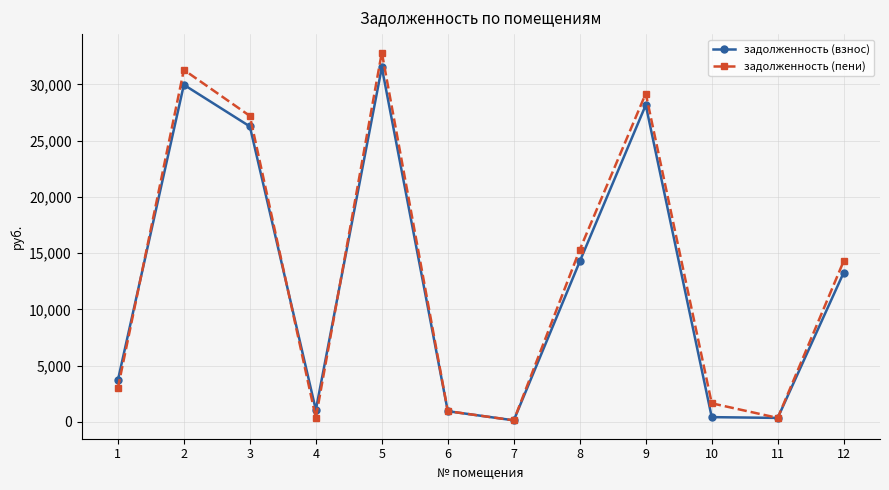

What is the smallest value displayed?

125.4